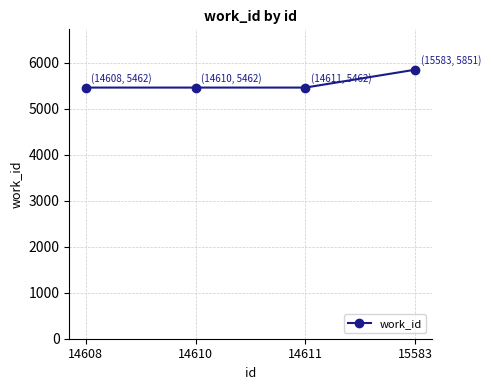

Reading left to right, what are all the values shown in this chart?

5462	5462	5462	5851